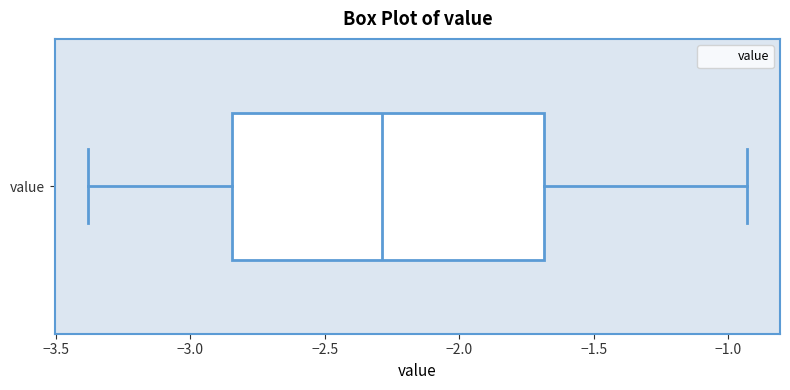

Transcribe this box plot: give where the median line is, the range the box spans, and where the two whiskers end, as read against the x-axis. The values are not printed on the chart, so give them approximately, as read against the axis.

median -2.30, box -2.85 to -1.70, whiskers -3.40 to -0.95